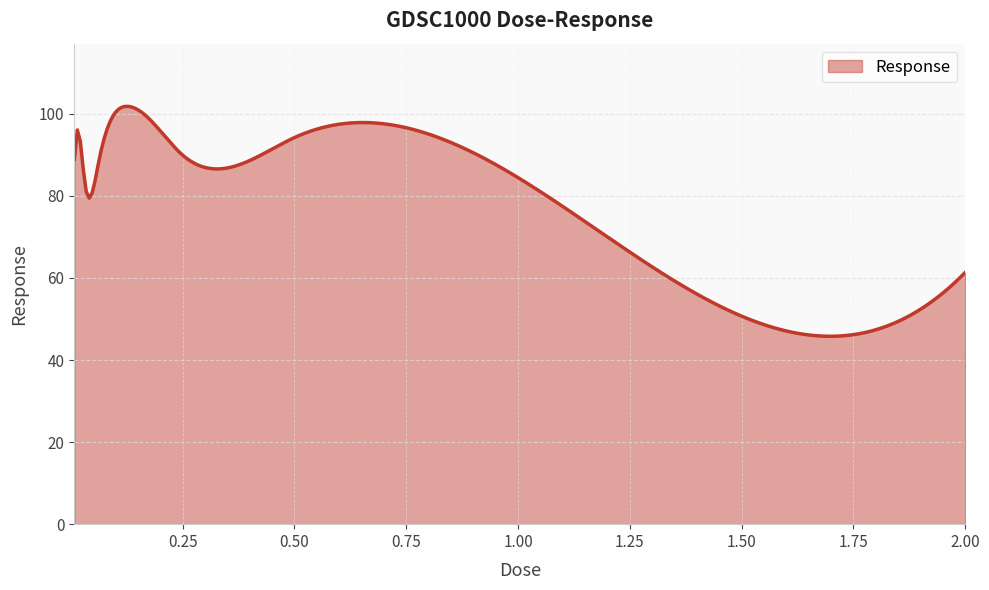

True or false: there are more than 2 points higher than both neighbors.

True